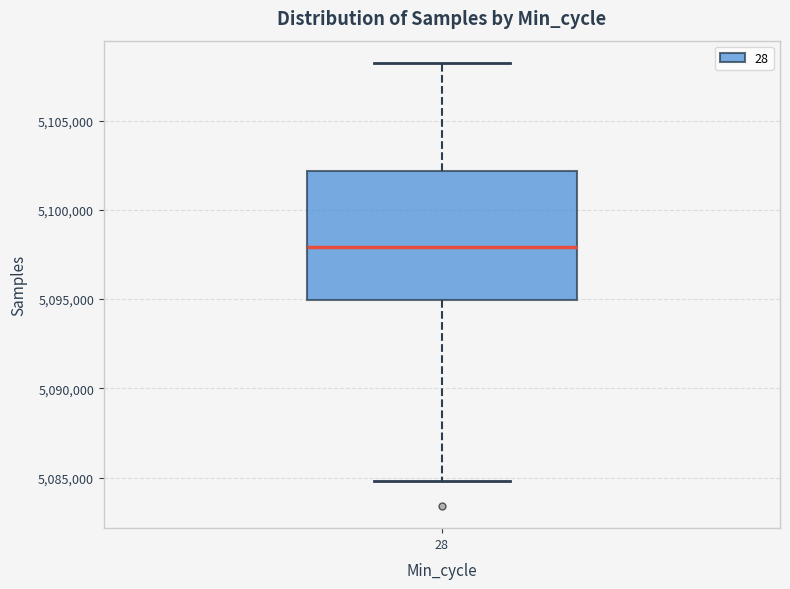

Where does the upper whisker of the box at x = 28 end on the y-axis? The values are not printed on the chart, so give them approximately, as read against the axis.

5108000